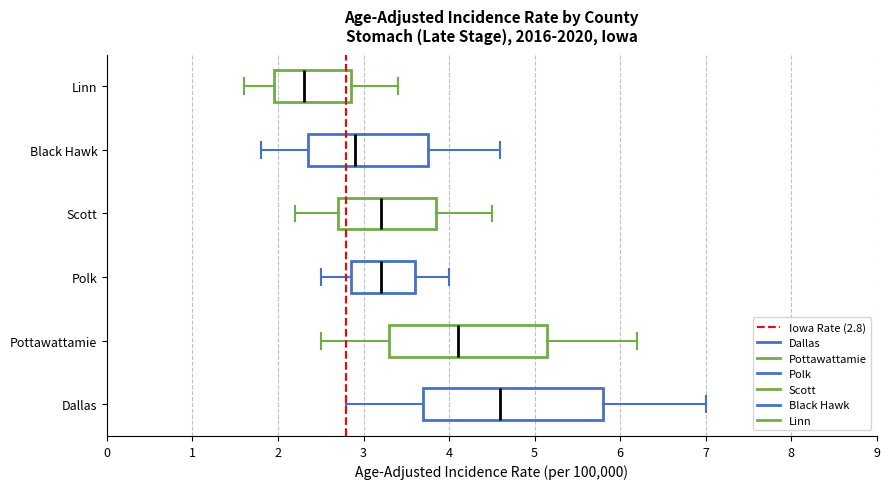

Reading bottom to top, read every box against the x-axis: the position of its median line, the range the box covers, and the ends of its whiskers. The values are not printed on the chart, so give them approximately, as read against the axis.

Dallas: median 4.6, box 3.7 to 5.8, whiskers 2.8 to 7.0
Pottawattamie: median 4.1, box 3.3 to 5.2, whiskers 2.5 to 6.2
Polk: median 3.2, box 2.9 to 3.6, whiskers 2.5 to 4.0
Scott: median 3.2, box 2.7 to 3.9, whiskers 2.2 to 4.5
Black Hawk: median 2.9, box 2.4 to 3.8, whiskers 1.8 to 4.6
Linn: median 2.3, box 2.0 to 2.9, whiskers 1.6 to 3.4